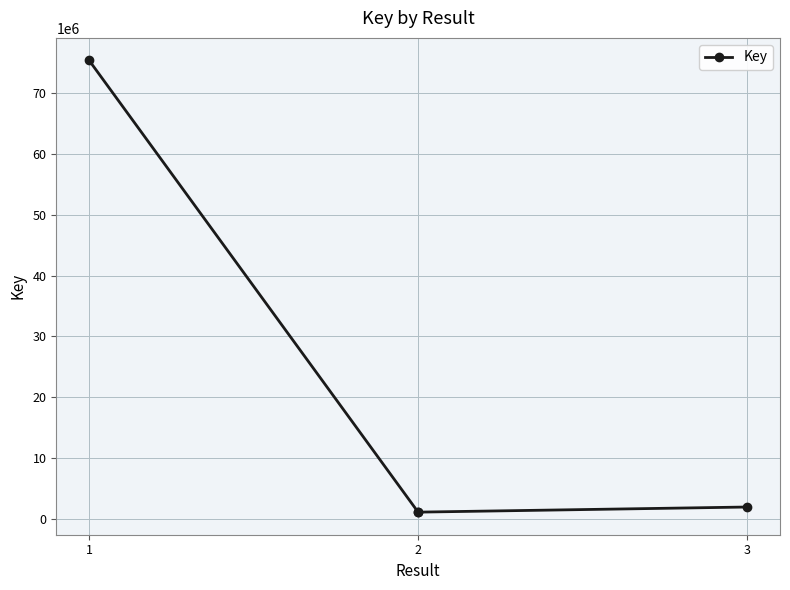

The value at 2 is 406430. True or false?

False